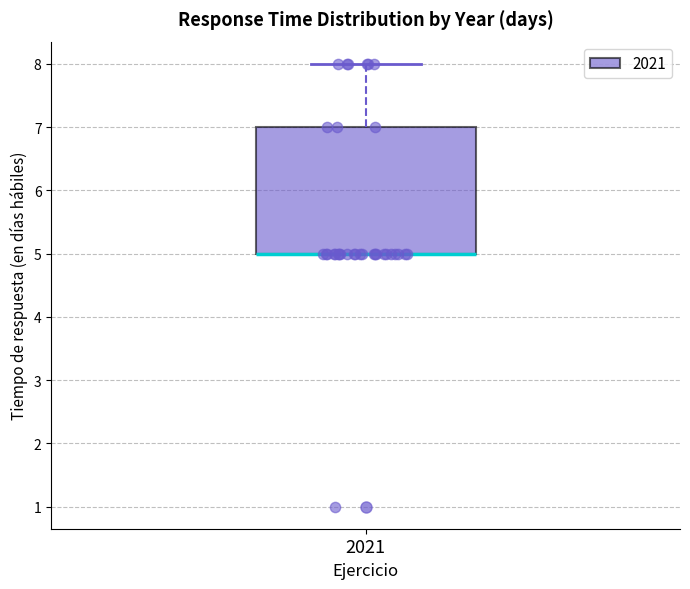

Transcribe this box plot: give where the median line is, the range the box spans, and where the two whiskers end, as read against the y-axis. The values are not printed on the chart, so give them approximately, as read against the axis.

median 5 (drawn on the box's lower edge), box 5 to 7, whiskers 5 to 8